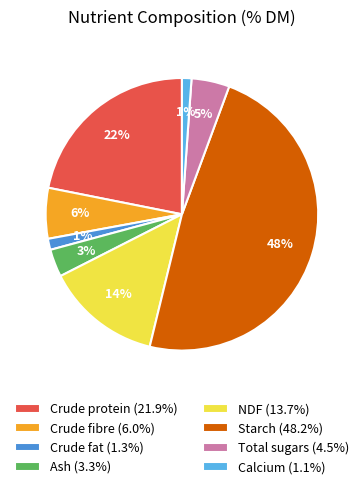

Does Calcium account for over 50% of the chart?

No